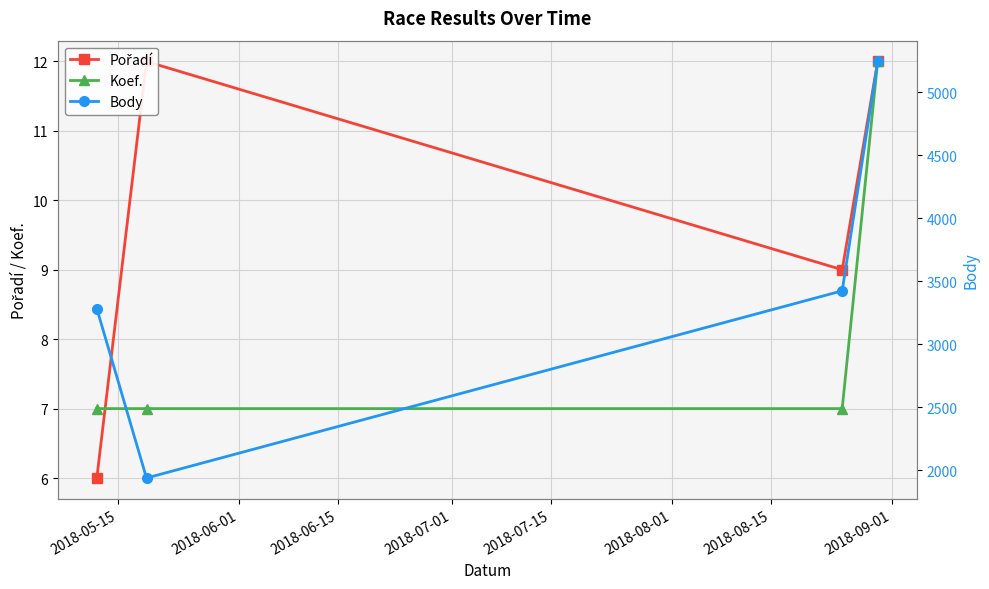

Reading left to right, extract all data points from this chart.

Pořadí: 6	12	9	12
Koef.: 7	7	7	12
Body: 3283	1940	3424	5242